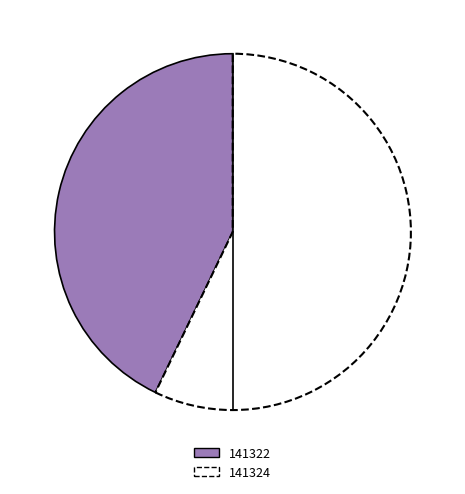

Is it true that 141322 is 43% of the pie?

True